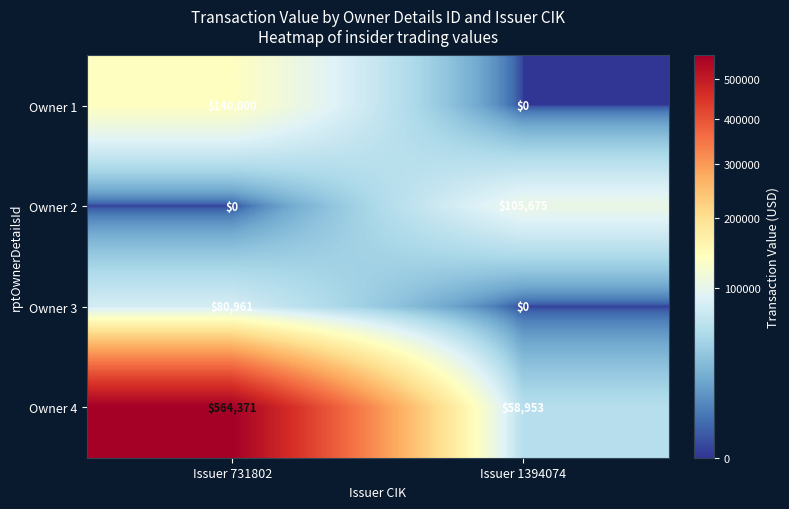

Count the number of categories in the chart.

2